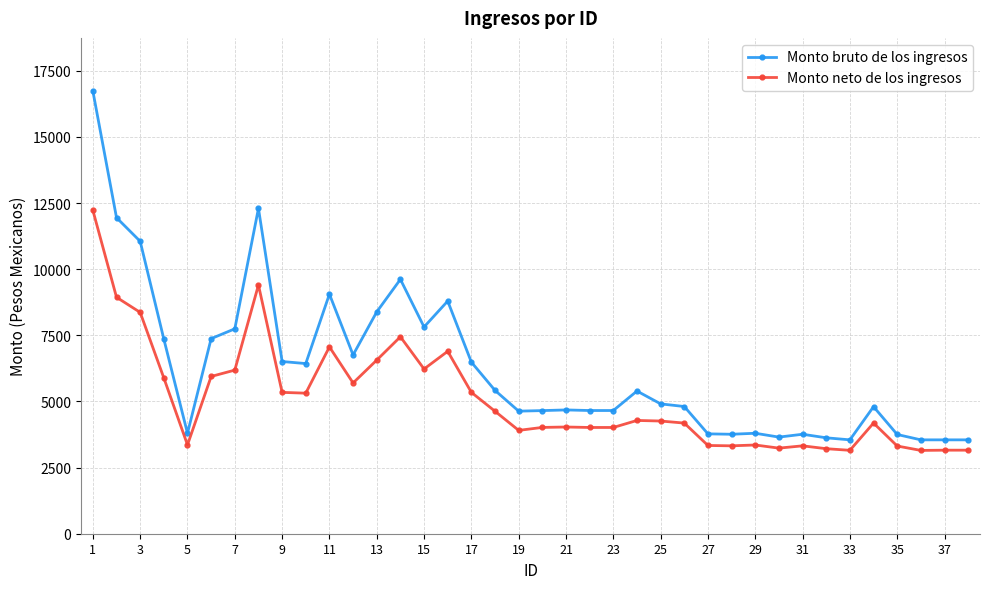

What is the minimum value for Monto bruto de los ingresos?

3548.0